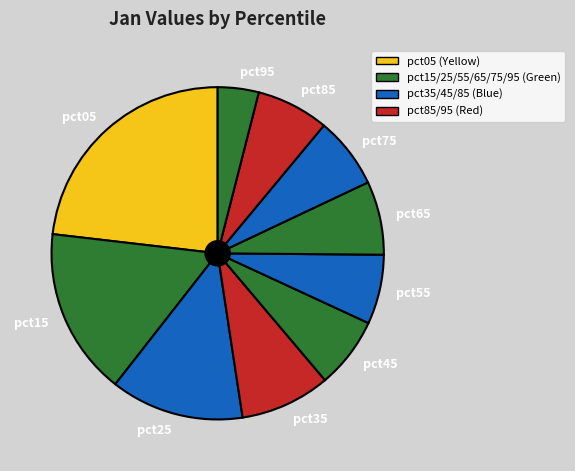

True or false: pct85 accounts for 7% of the total.

True